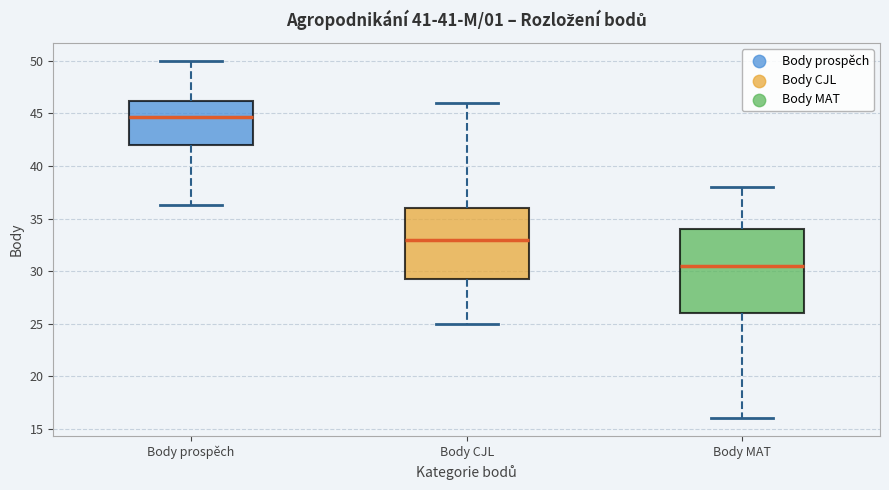

Which box is the tallest, from its lower edge to its upper edge?

Body MAT